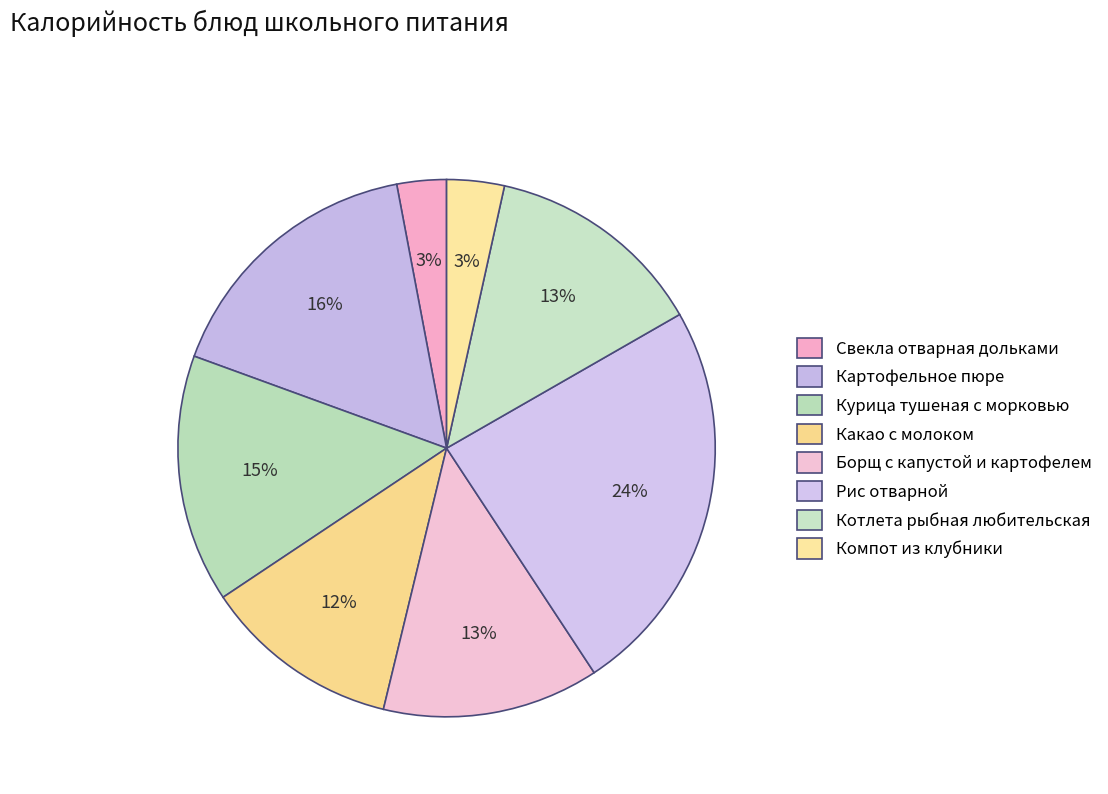

To the nearest percent, what percentage of the pie is Какао с молоком?

12%